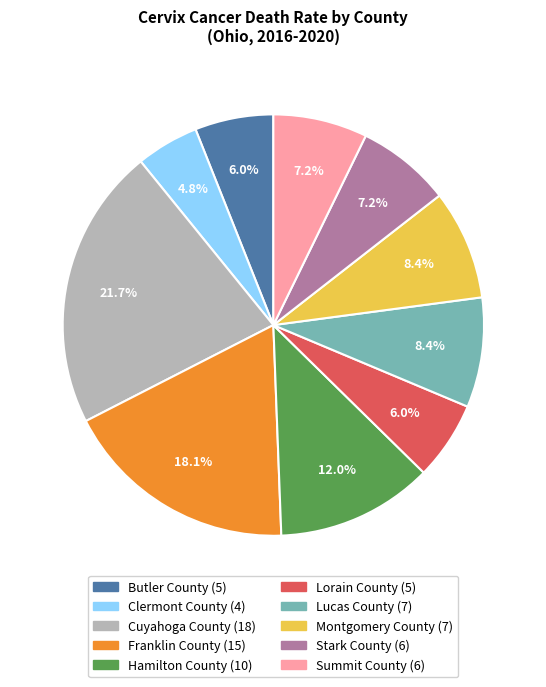

Does Stark County represent more than half of the total?

No